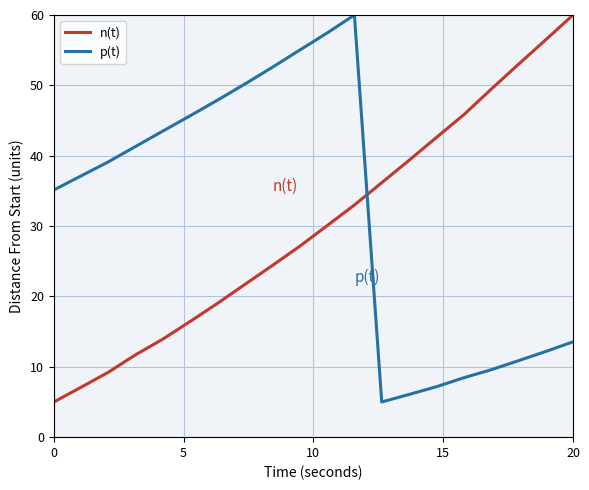

Which series ends up on top after the final intersection of p(t) and n(t)?

n(t)